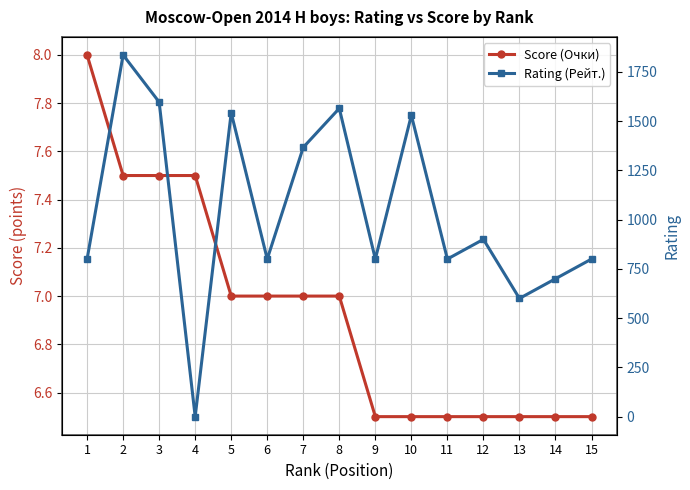

Is the value of Score (Очки) at 3 greater than the value of Rating (Рейт.) at 12?

No